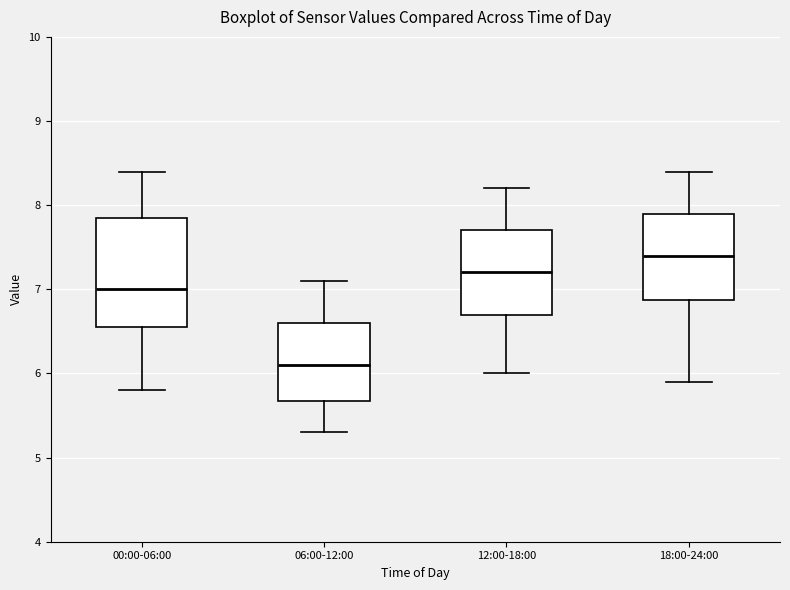

Which box's median line is the lowest?

06:00-12:00